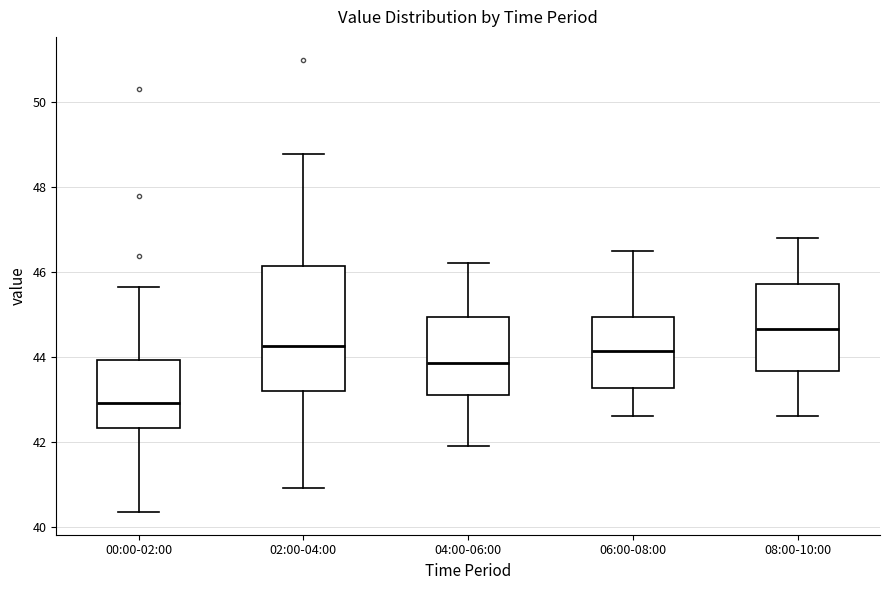

Comparing the boxes themselves (not the whiskers), which one is the tallest?

02:00-04:00